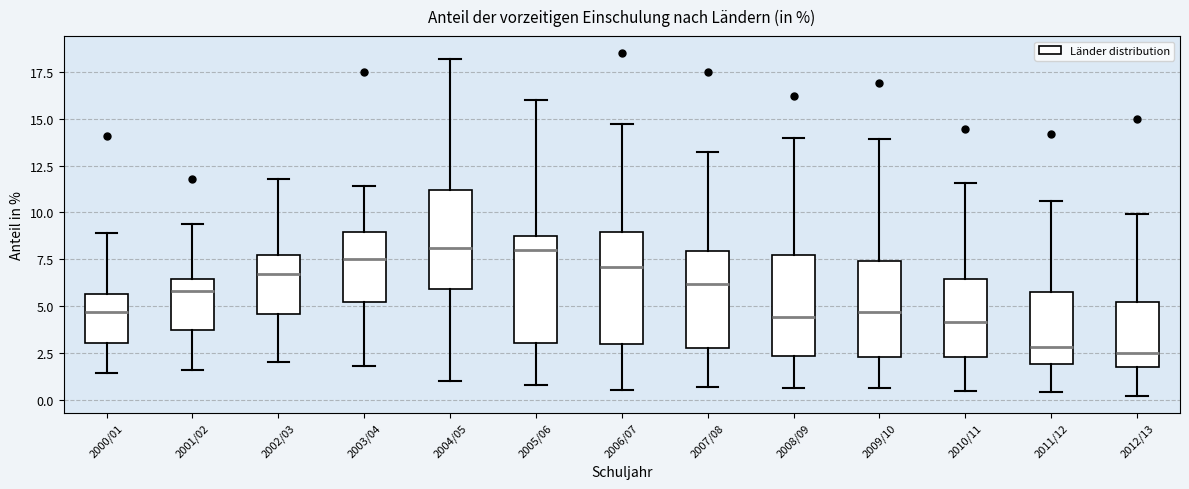

Reading left to right, transcribe this box plot: for each box, give where its median line is, the range the box spans, and where its two whiskers end, as read against the y-axis. The values are not printed on the chart, so give them approximately, as read against the axis.

2000/01: median 4.5, box 3.0 to 5.5, whiskers 1.5 to 9.0
2001/02: median 6.0, box 3.5 to 6.5, whiskers 1.5 to 9.5
2002/03: median 6.5, box 4.5 to 8.0, whiskers 2.0 to 12.0
2003/04: median 7.5, box 5.0 to 9.0, whiskers 2.0 to 11.5
2004/05: median 8.0, box 6.0 to 11.0, whiskers 1.0 to 18.0
2005/06: median 8.0, box 3.0 to 9.0, whiskers 1.0 to 16.0
2006/07: median 7.0, box 3.0 to 9.0, whiskers 0.5 to 14.5
2007/08: median 6.0, box 3.0 to 8.0, whiskers 0.5 to 13.5
2008/09: median 4.5, box 2.5 to 8.0, whiskers 0.5 to 14.0
2009/10: median 4.5, box 2.5 to 7.5, whiskers 0.5 to 14.0
2010/11: median 4.0, box 2.5 to 6.5, whiskers 0.5 to 11.5
2011/12: median 3.0, box 2.0 to 6.0, whiskers 0.5 to 10.5
2012/13: median 2.5, box 2.0 to 5.0, whiskers 0.0 to 10.0